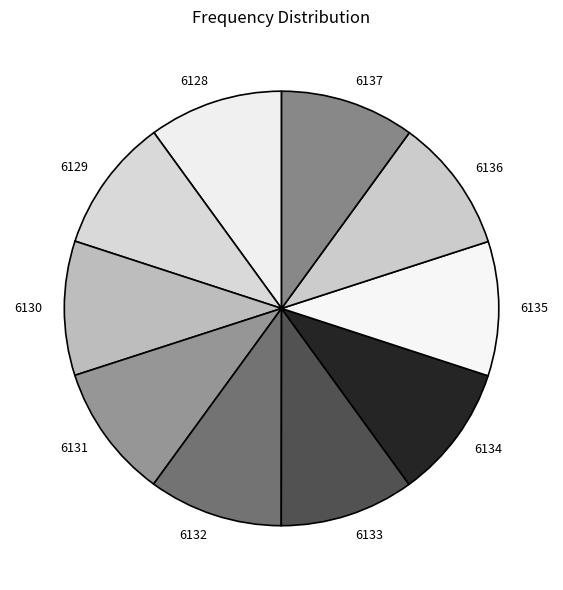

Is it true that 6130 is 10% of the pie?

True